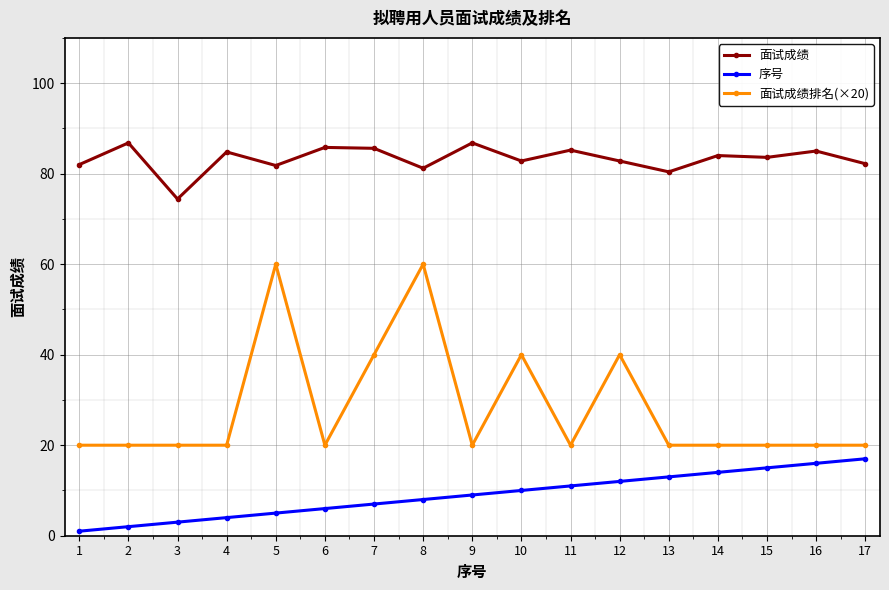

List the labels in order of 序号 value, smallest first.

1, 2, 3, 4, 5, 6, 7, 8, 9, 10, 11, 12, 13, 14, 15, 16, 17